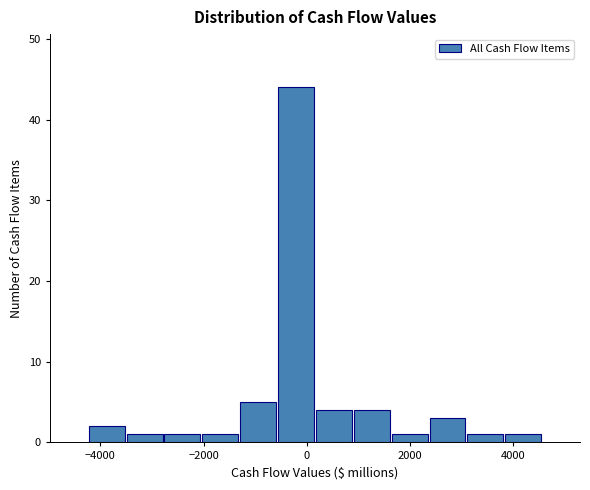

Read against the x-axis, roughly where is the centre of the tallest bar?

-200